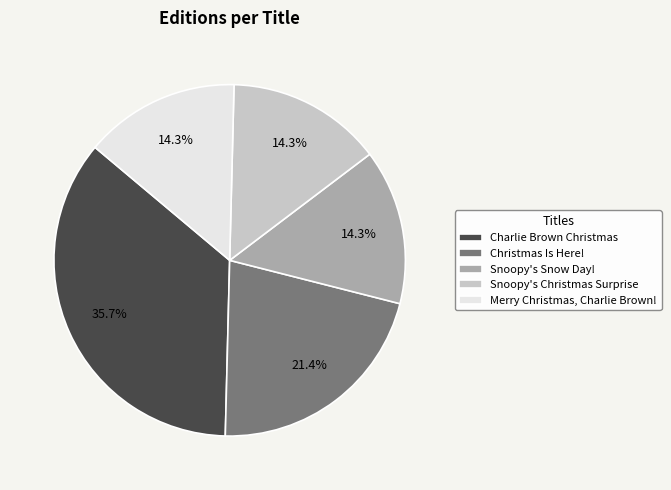

The Christmas Is Here! slice represents 21% of the pie. True or false?

True